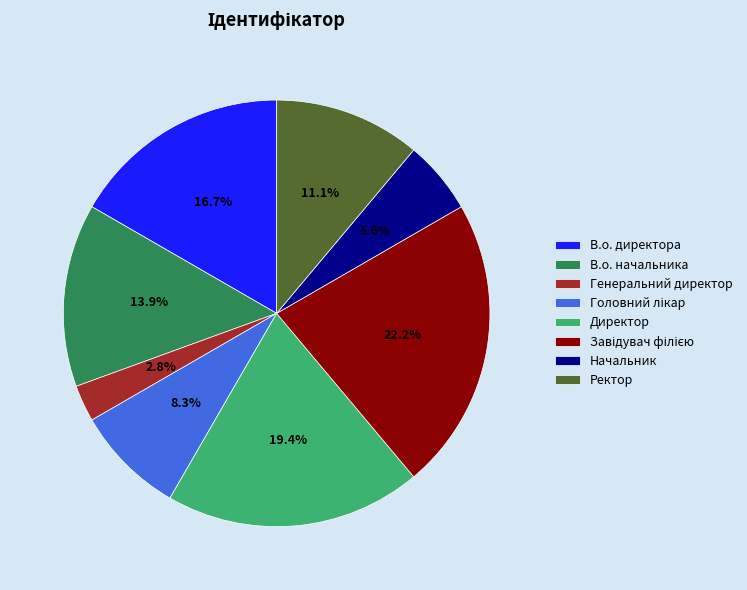

To the nearest percent, what portion does Ректор represent?

11%